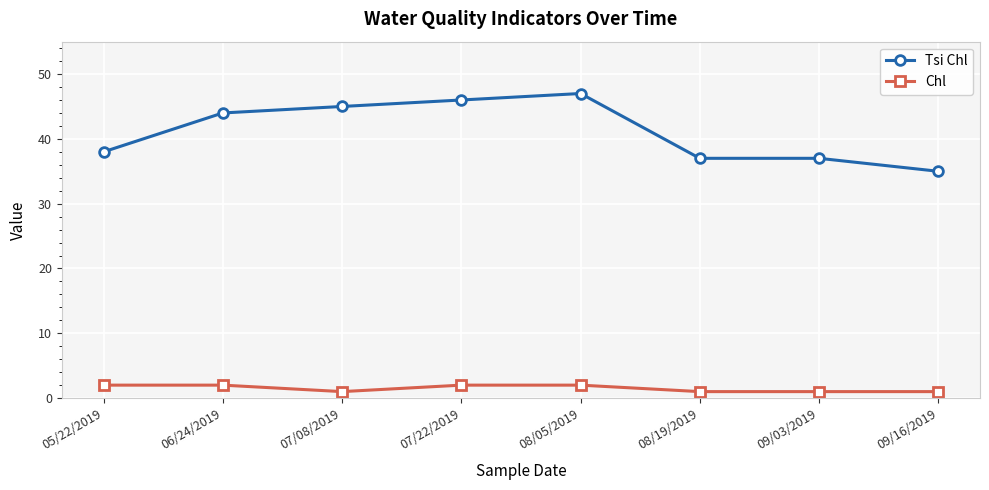

Rank the series at 07/08/2019 from lowest to highest value.

Chl, Tsi Chl